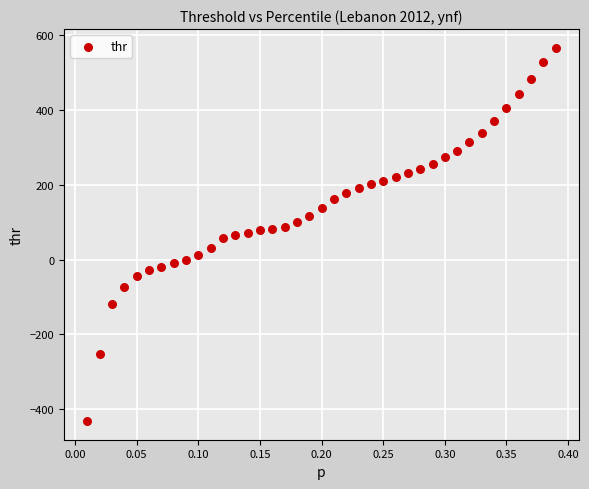

What is the range of Y values (max minus min)?

997.8